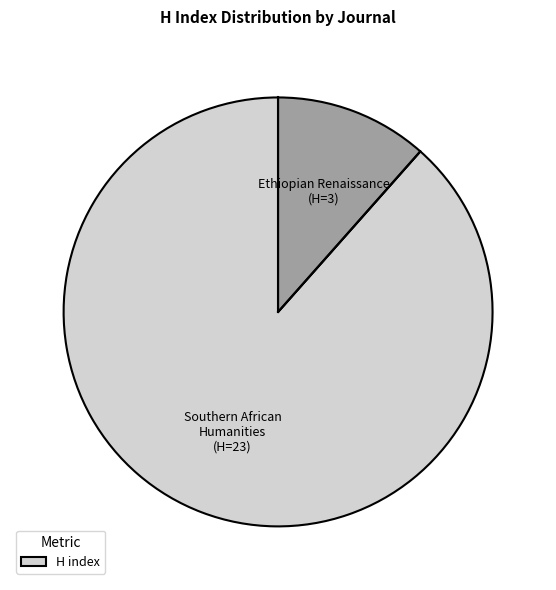

Does any single category account for the majority?

Yes